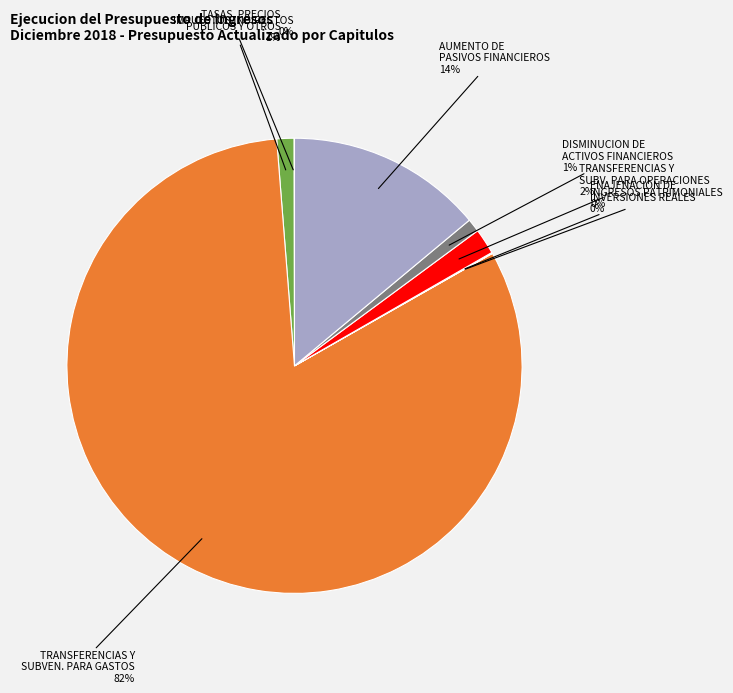

To the nearest percent, what is the difference between the largest and smallest slice percentages?

82%